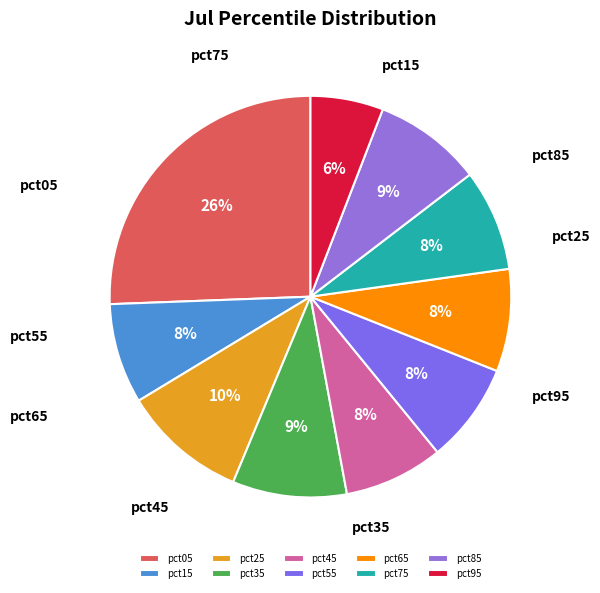

Which slice is the smallest?

pct95